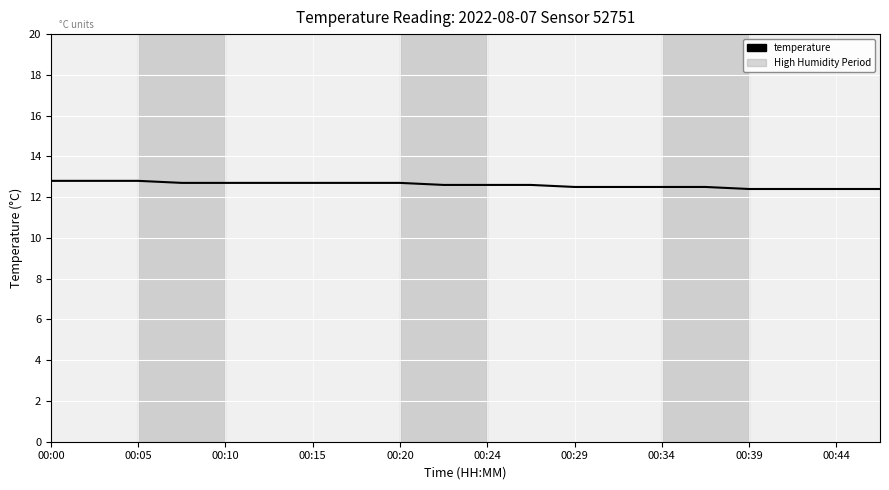

What is the maximum value shown in the chart?

12.8